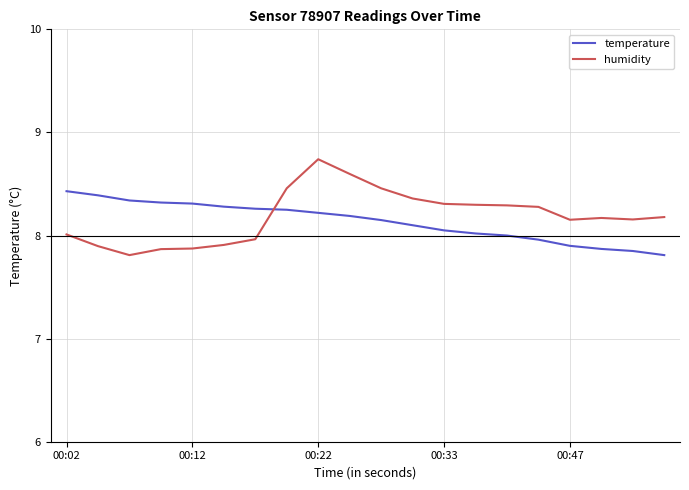

Which series ends up on top after the final intersection of humidity and temperature?

humidity